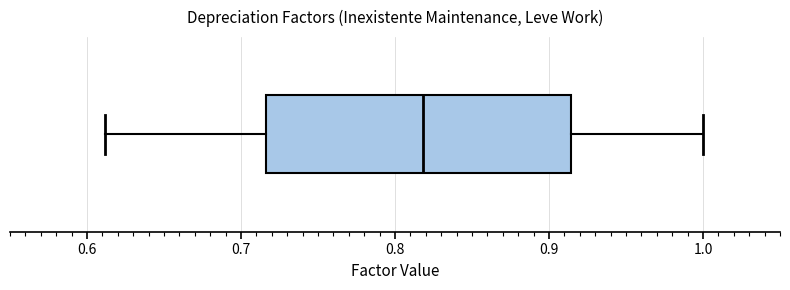

Where is the right edge of the box on the x-axis? The values are not printed on the chart, so give them approximately, as read against the axis.

0.91